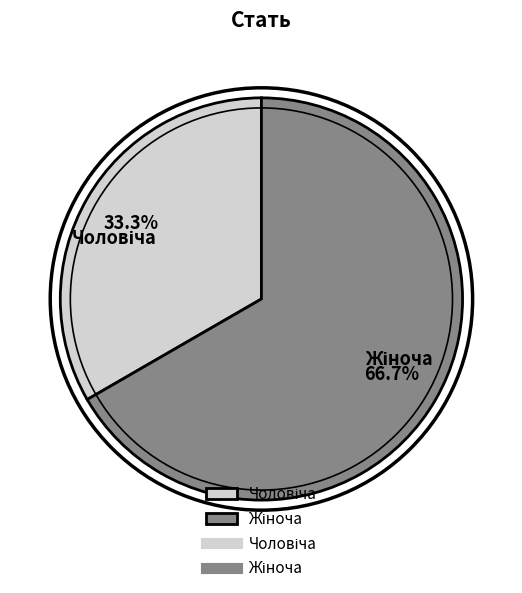

Rank the categories by value from highest to lowest.

Жіноча, Чоловіча